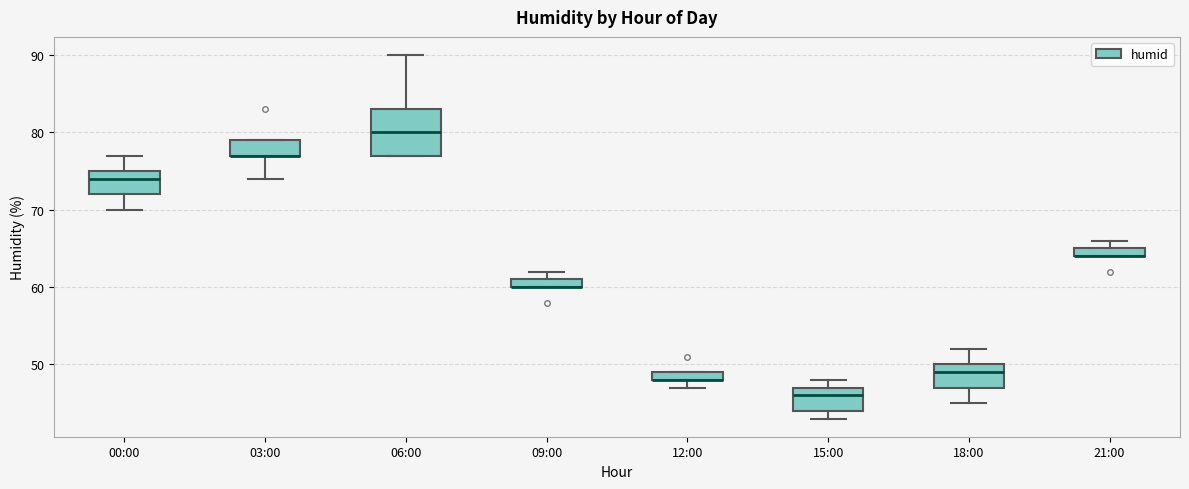

Where does the upper whisker of the box for 18:00 end on the y-axis? The values are not printed on the chart, so give them approximately, as read against the axis.

52